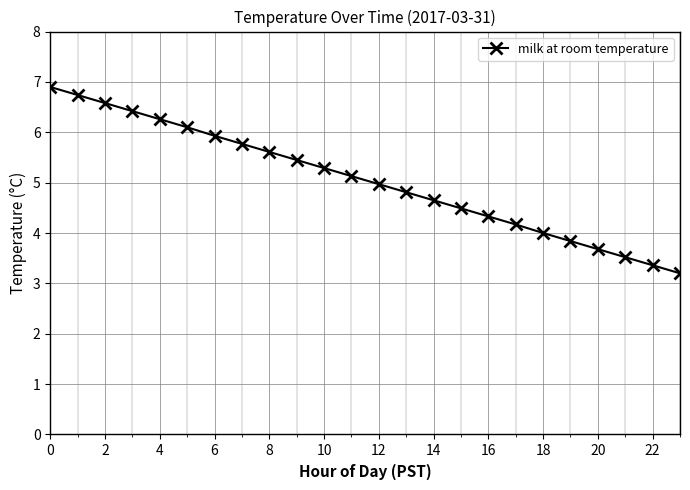

Reading left to right, extract all data points from this chart.

6.9	6.7	6.6	6.4	6.3	6.1	5.9	5.8	5.6	5.5	5.3	5.1	5.0	4.8	4.7	4.5	4.3	4.2	4.0	3.8	3.7	3.5	3.4	3.2